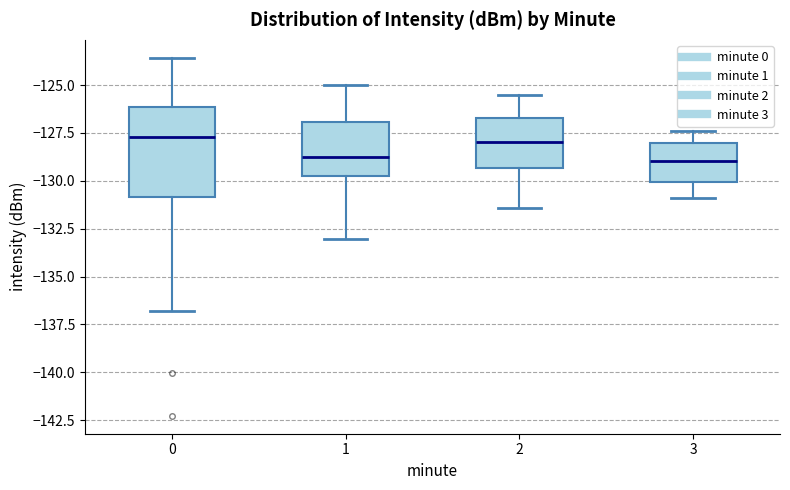

Reading left to right, transcribe this box plot: for each box, give where its median line is, the range the box spans, and where its two whiskers end, as read against the y-axis. The values are not printed on the chart, so give them approximately, as read against the axis.

0: median -127.5, box -131.0 to -126.0, whiskers -137.0 to -123.5
1: median -129.0, box -129.5 to -127.0, whiskers -133.0 to -125.0
2: median -128.0, box -129.5 to -126.5, whiskers -131.5 to -125.5
3: median -129.0, box -130.0 to -128.0, whiskers -131.0 to -127.5